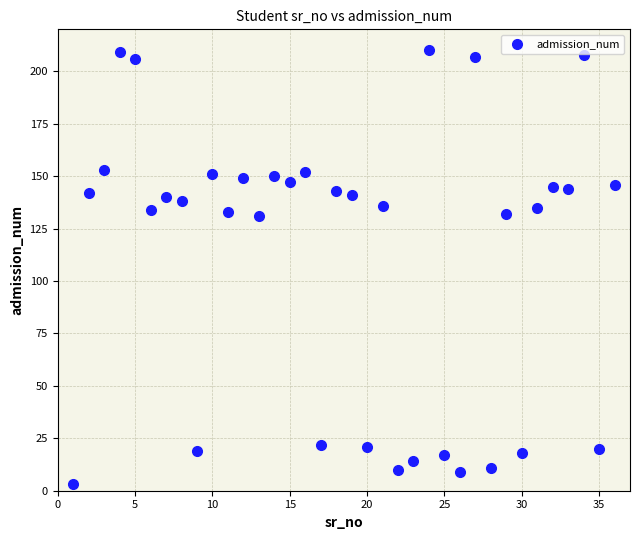

What is the range of Y values (max minus min)?

207